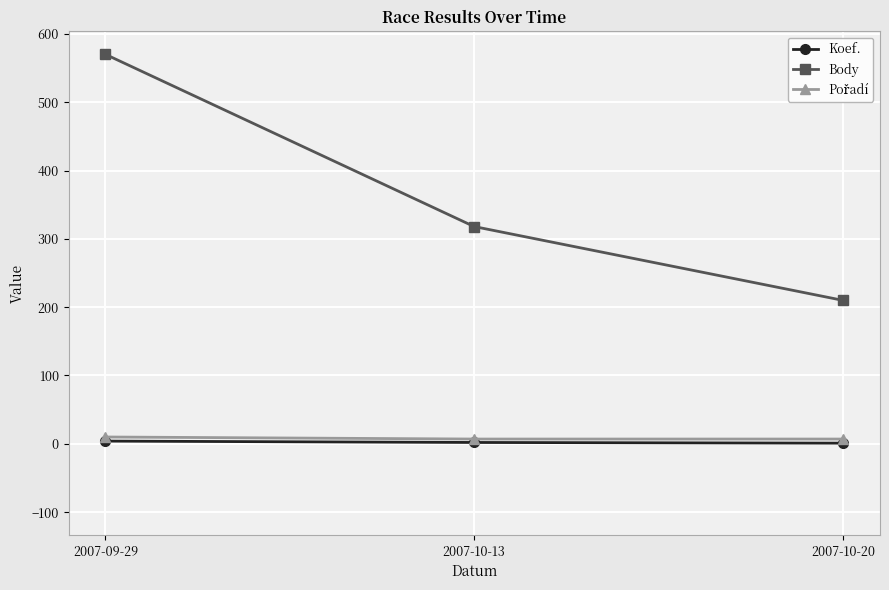

Where is Koef. nearest to the value 2?

2007-10-13